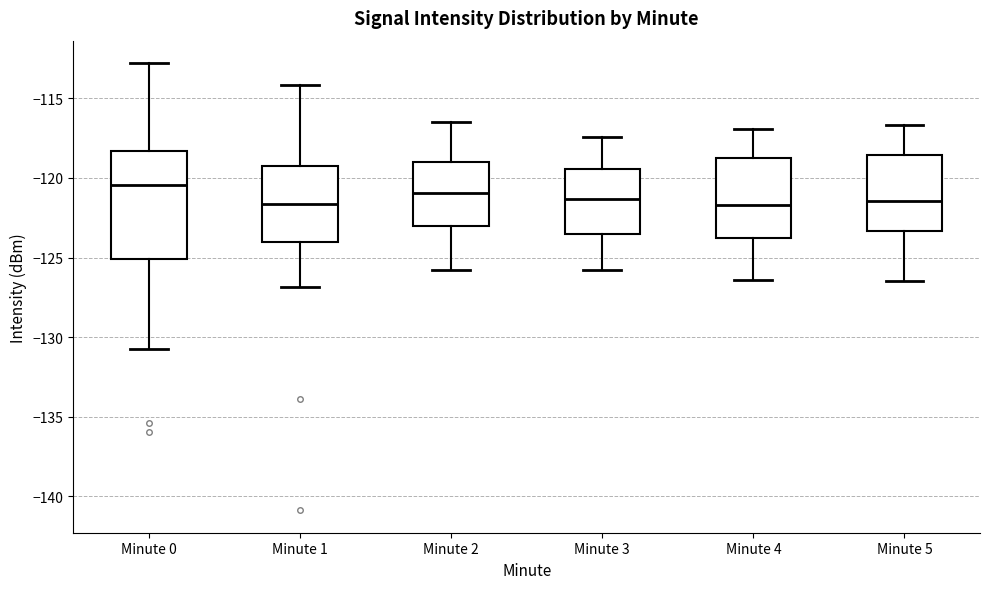

Which box has the highest median line?

Minute 0